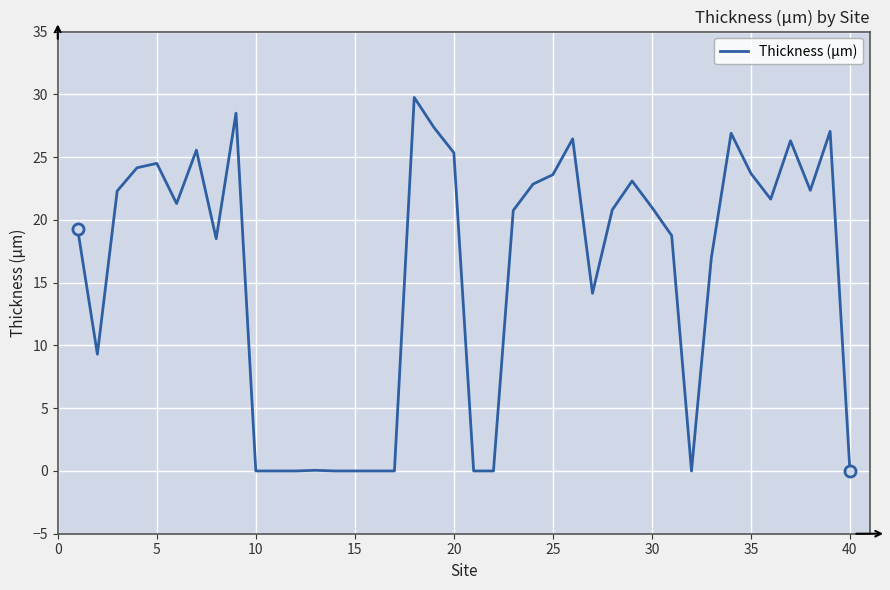

What is the difference between the maximum and minimum values?

29.8